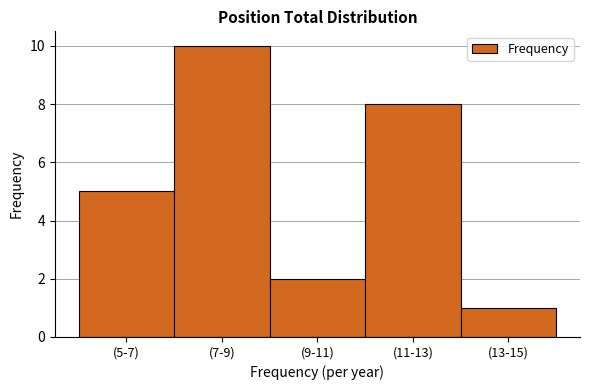

Reading left to right, transcribe all the data shown in this chart.

(5-7)=5	(7-9)=10	(9-11)=2	(11-13)=8	(13-15)=1